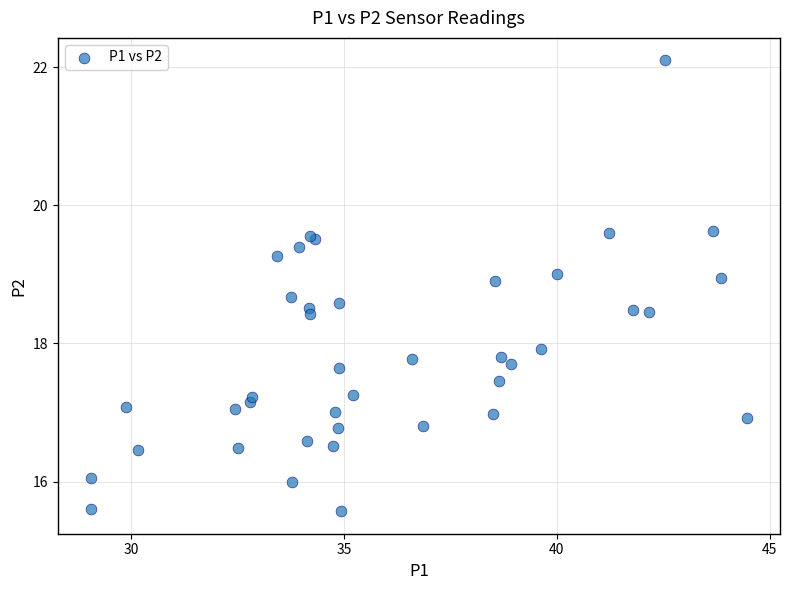

What Y value in the scatter plot is closest to 18?

17.9